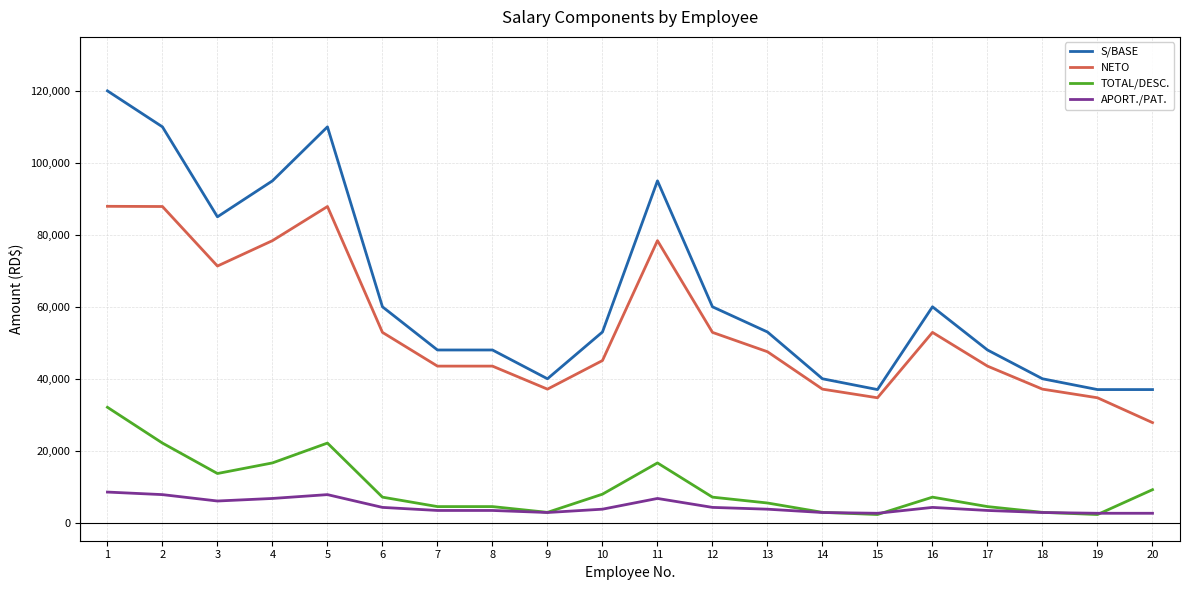

Where is S/BASE nearest to the value 78500?

3